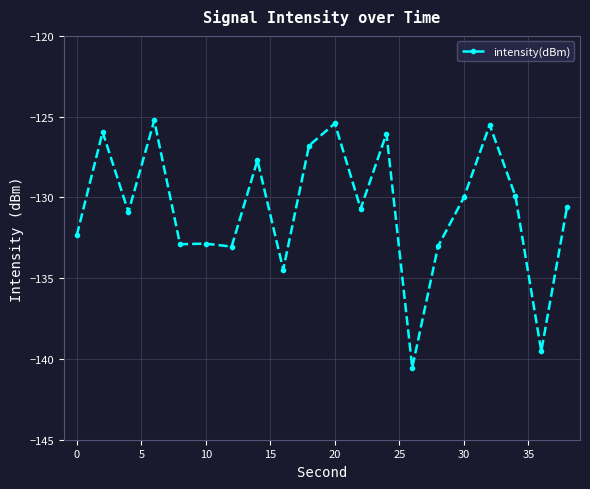

How many distinct data groups are displayed?

1